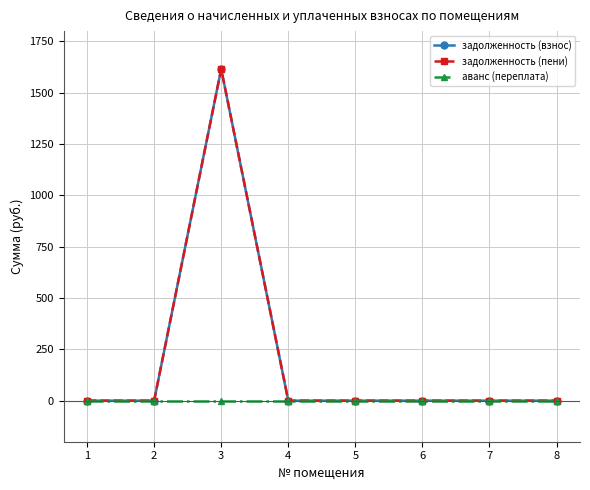

Is this an area chart (filled region under the line)?

No